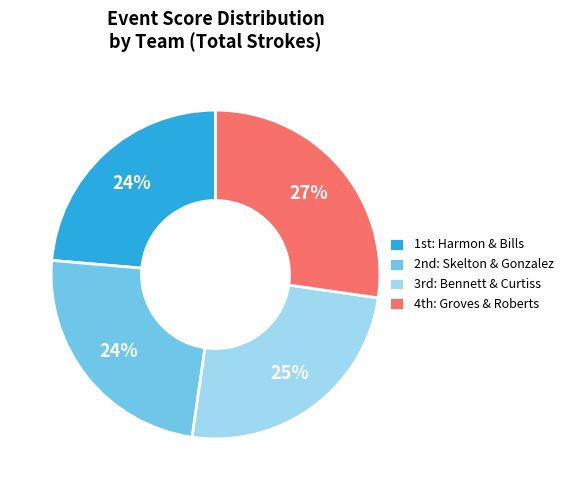

Is there any slice that represents more than half of the pie?

No